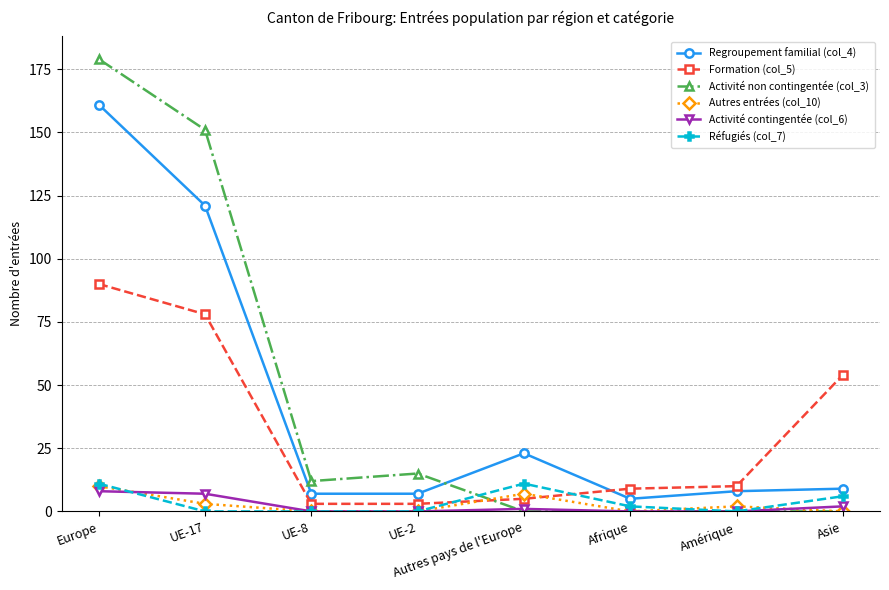

True or false: Regroupement familial (col_4) has more than 2 interior local peaks.

False